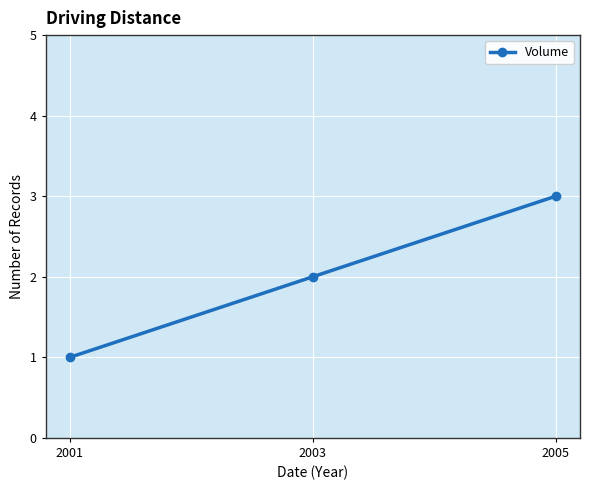

What value does the data have at 2005?

3